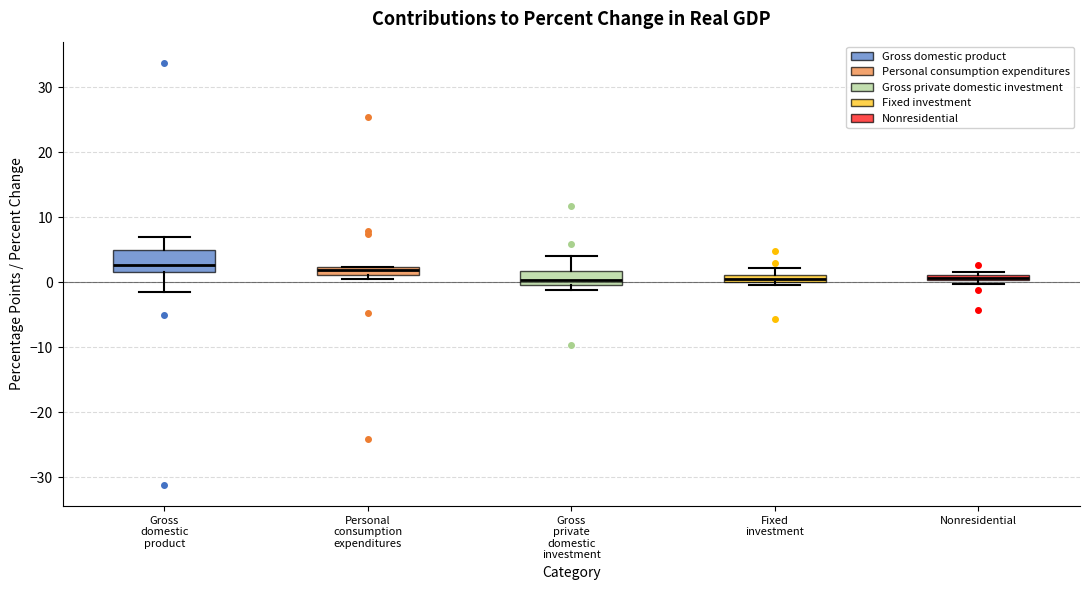

Which box is the tallest, from its lower edge to its upper edge?

Gross domestic product